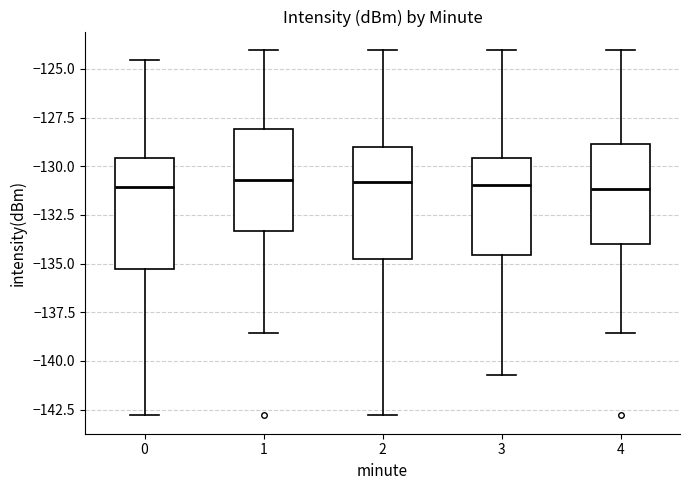

Reading left to right, transcribe this box plot: for each box, give where its median line is, the range the box spans, and where its two whiskers end, as read against the y-axis. The values are not printed on the chart, so give them approximately, as read against the axis.

0: median -131.0, box -135.5 to -129.5, whiskers -143.0 to -124.5
1: median -130.5, box -133.5 to -128.0, whiskers -138.5 to -124.0
2: median -131.0, box -135.0 to -129.0, whiskers -143.0 to -124.0
3: median -131.0, box -134.5 to -129.5, whiskers -140.5 to -124.0
4: median -131.0, box -134.0 to -129.0, whiskers -138.5 to -124.0